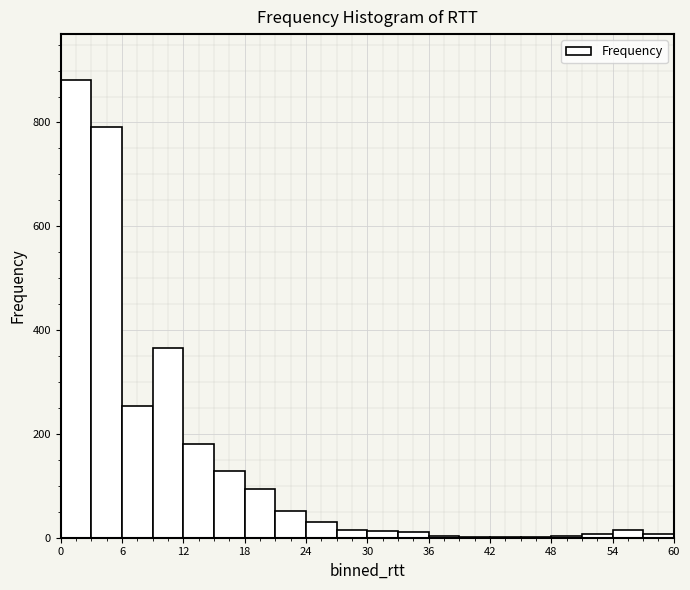

Read against the x-axis, roughly where is the centre of the tallest bar?

2